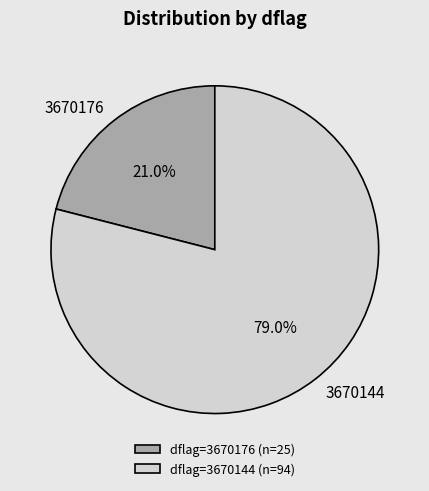

What is the ratio of the value at 3670144 to the value at 3670176?

3.8